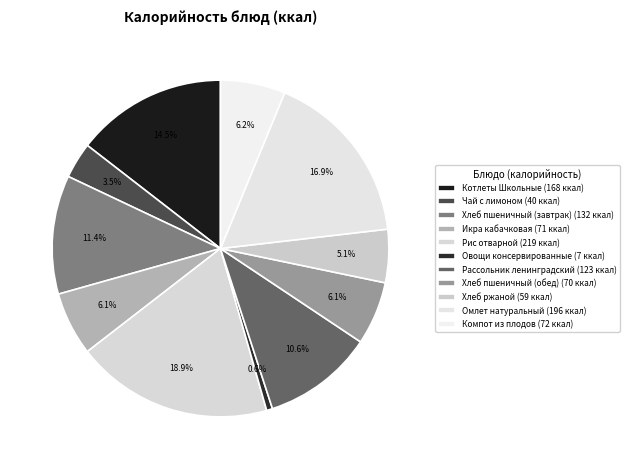

How many segments does this pie chart have?

11